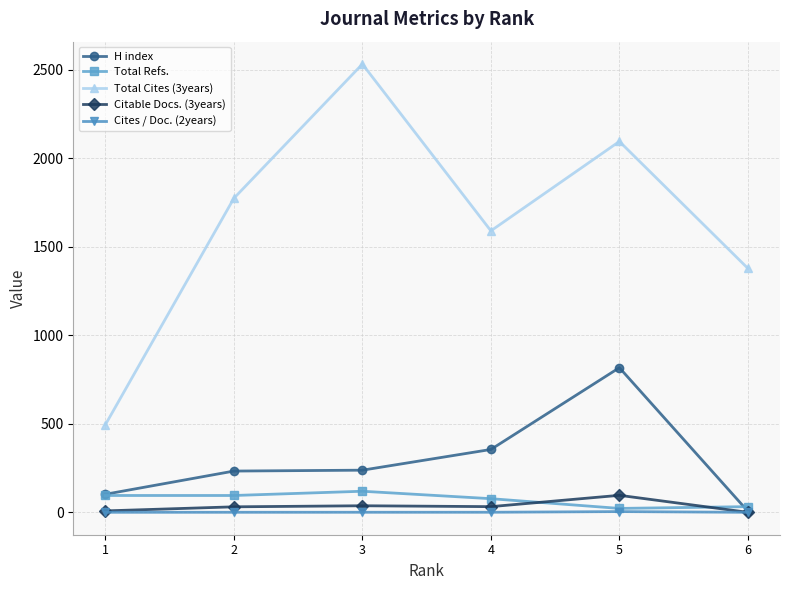

What is the sum of all Total Refs. values?

440.0